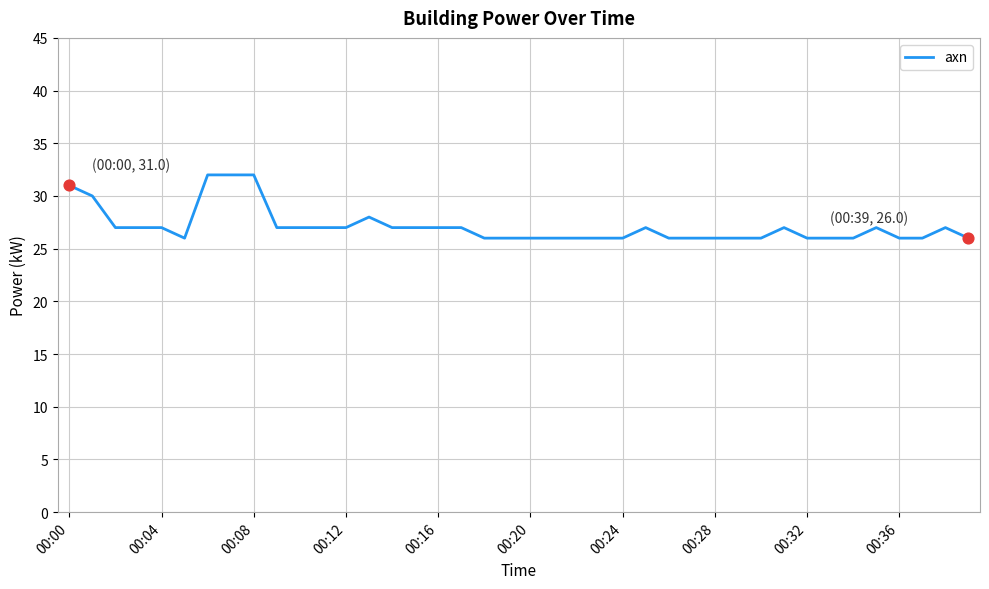

What is the minimum value shown in the chart?

26